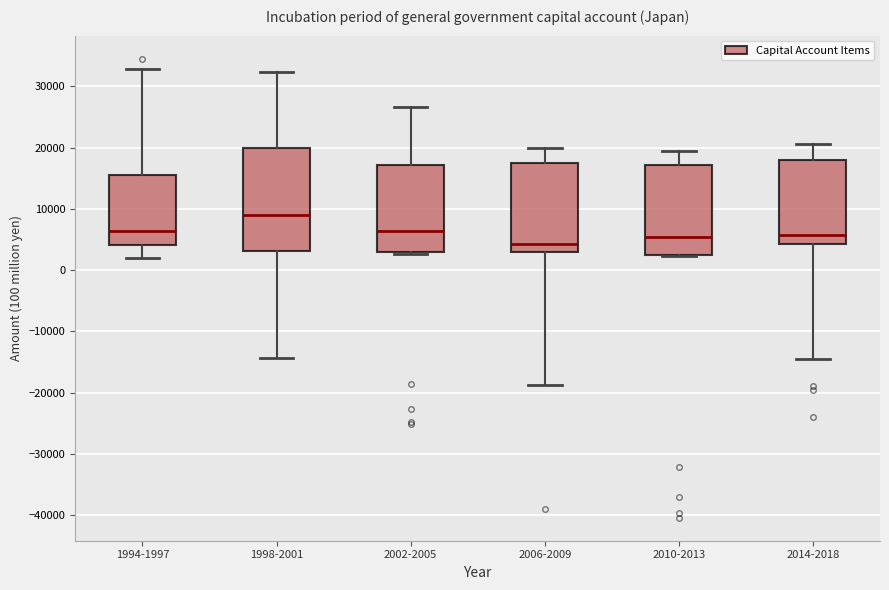

Which box's median line is the highest?

1998-2001